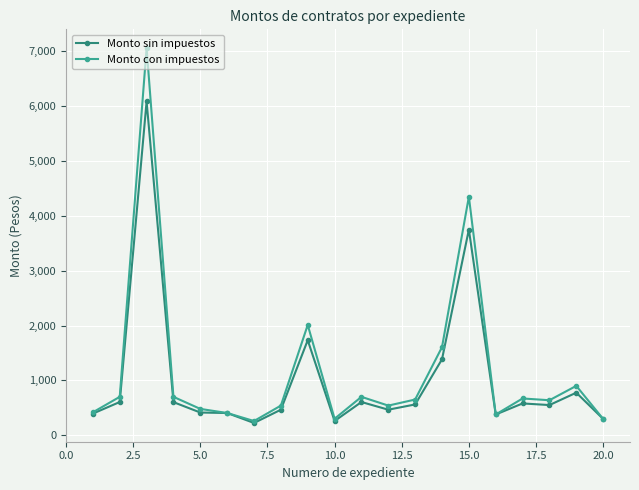

Which series has the largest total across all categories?

Monto con impuestos